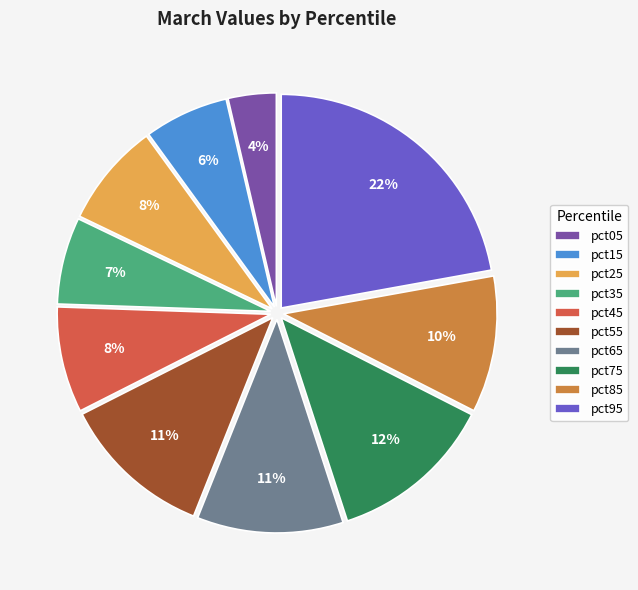

What percentage is the pct55 slice, to the nearest percent?

11%